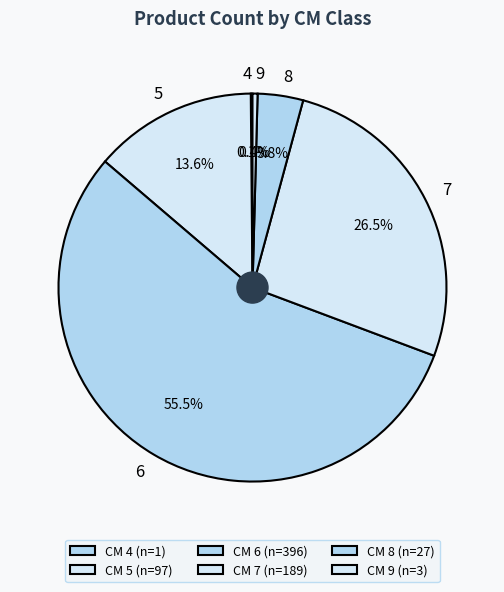

Count the number of slices in the pie.

6